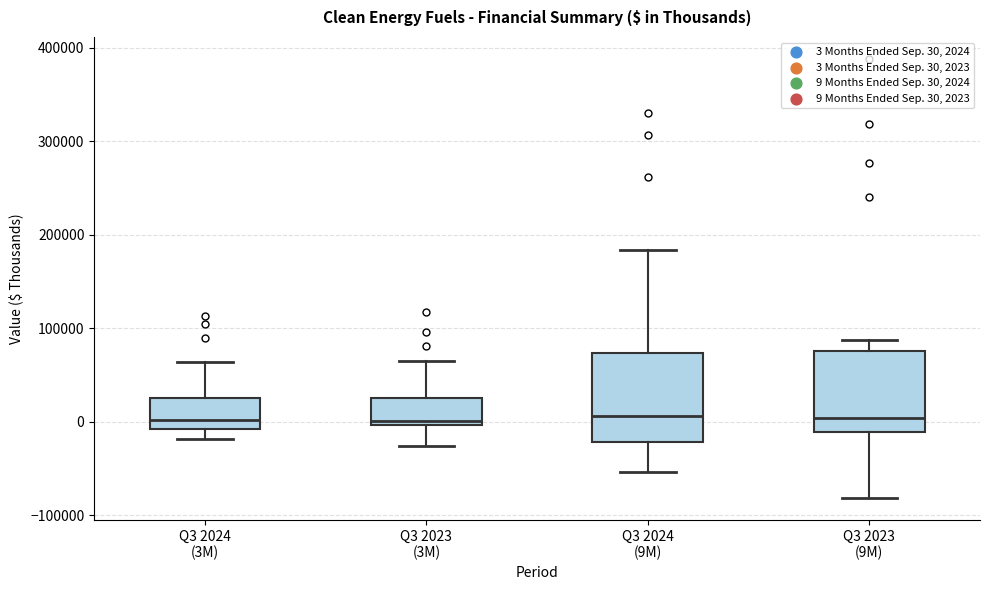

Reading left to right, read every box against the y-axis: the position of its median line, the range the box covers, and the ends of its whiskers. The values are not printed on the chart, so give them approximately, as read against the axis.

Q3 2024 (3M): median 0, box -10000 to 30000, whiskers -20000 to 60000
Q3 2023 (3M): median 0 (just above the box's lower edge), box 0 to 30000, whiskers -30000 to 70000
Q3 2024 (9M): median 10000, box -20000 to 70000, whiskers -50000 to 180000
Q3 2023 (9M): median 0, box -10000 to 80000, whiskers -80000 to 90000